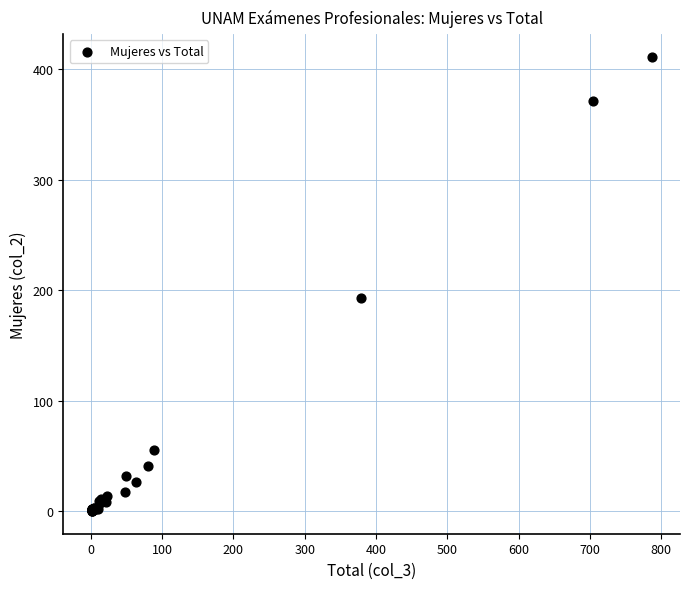

What Y value in the scatter plot is closest to 205?

193